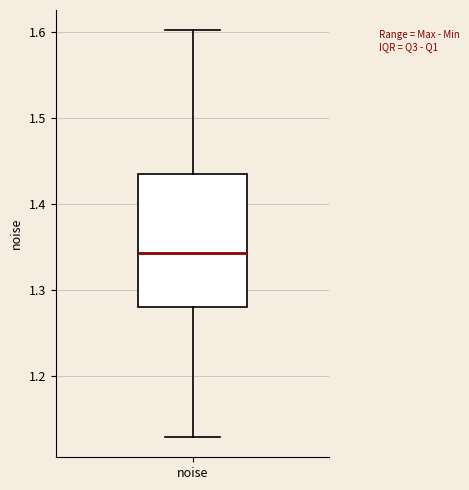

Read this box plot against the y-axis: the position of the median line, the range covered by the box, and the ends of both whiskers. The values are not printed on the chart, so give them approximately, as read against the axis.

median 1.34, box 1.28 to 1.43, whiskers 1.13 to 1.60